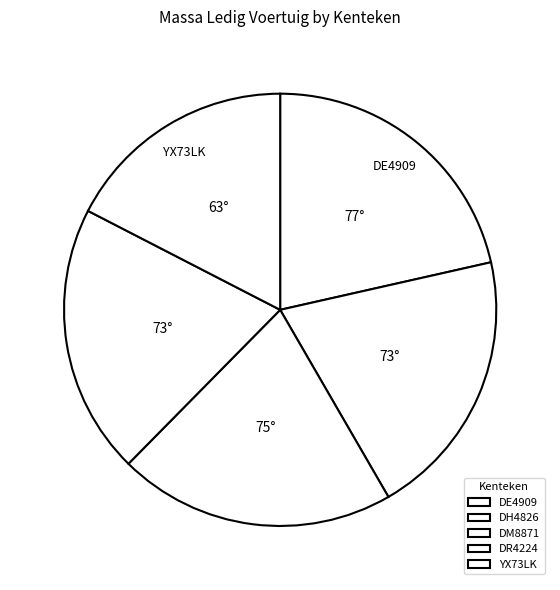

How many segments does this pie chart have?

5